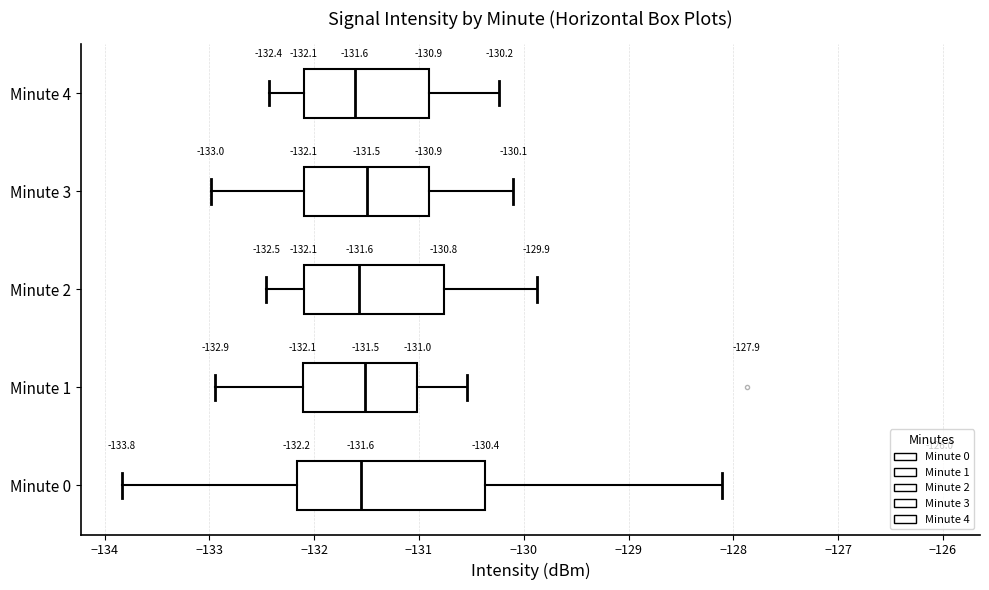

Which box is the widest, from its left edge to its right edge?

Minute 0